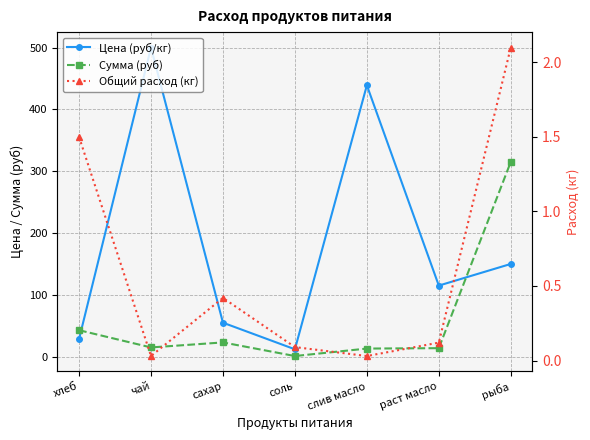

True or false: Общий расход (кг) and Цена (руб/кг) intersect in this chart.

False